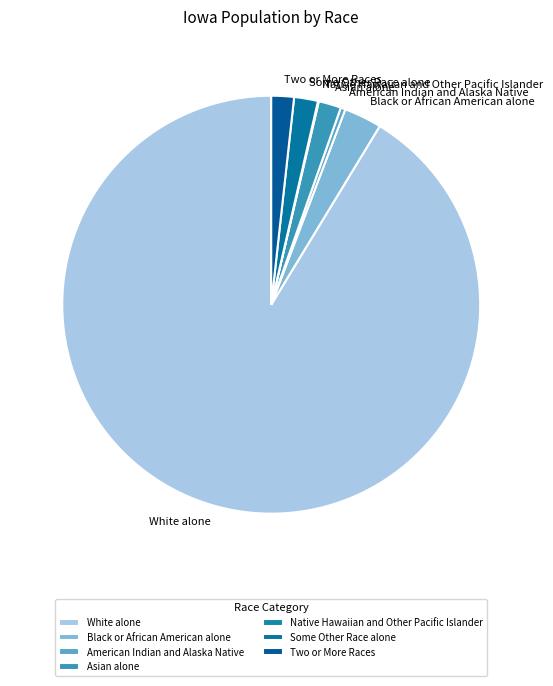

Approximately how many times larger is the value at Black or African American alone compared to Asian alone?

1.7